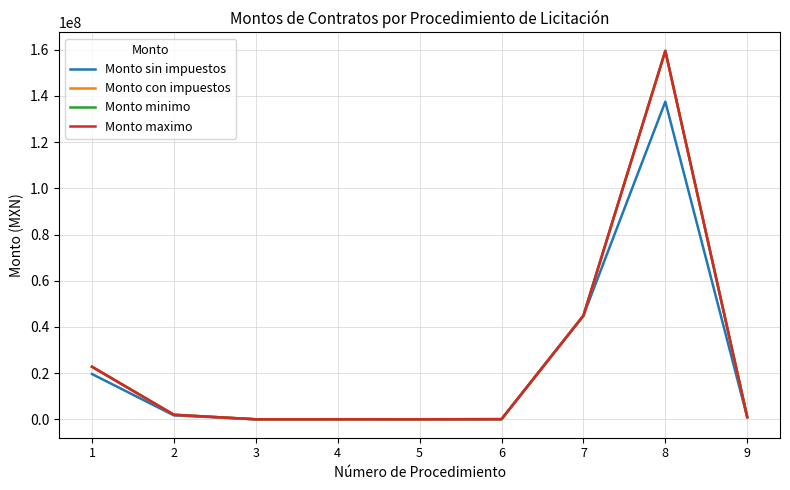

True or false: Monto maximo and Monto con impuestos intersect in this chart.

False